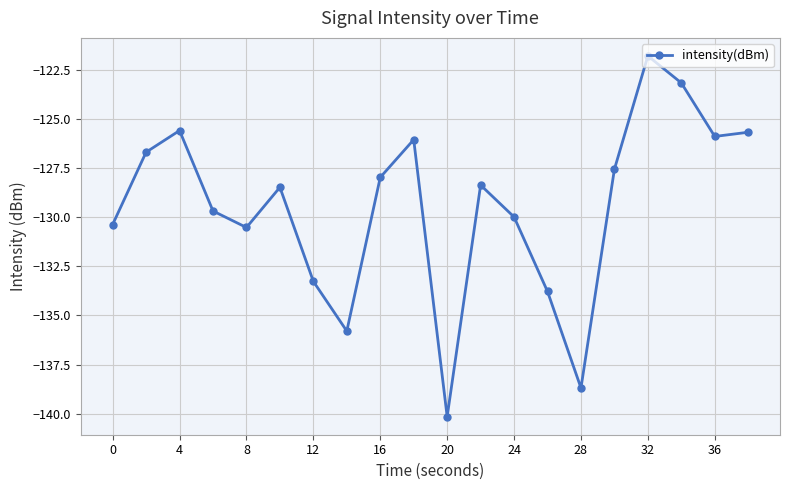

What is the value of the 5th point from the left?

-130.5